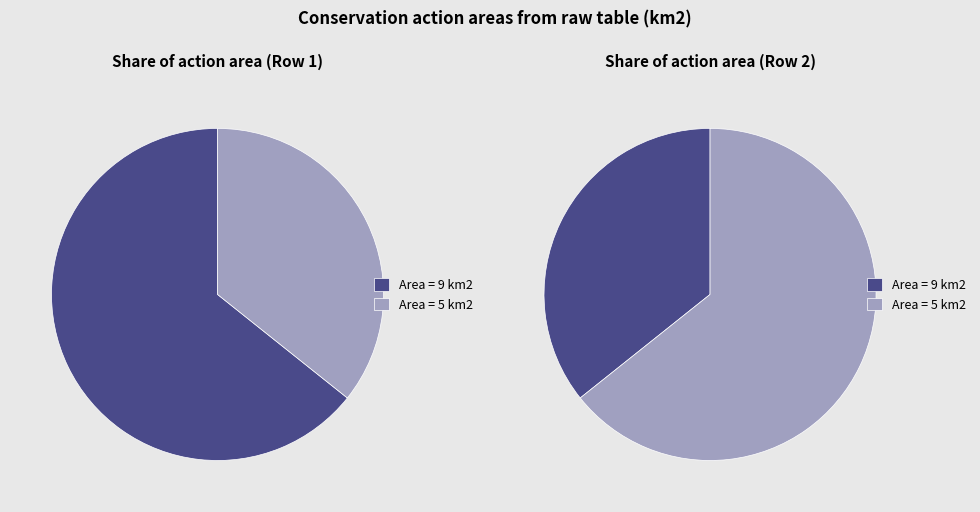

What is the majority slice?

Area of action (km2) = 9